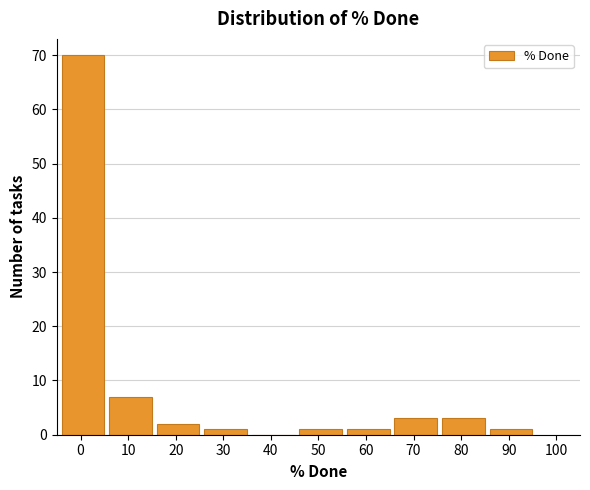

Reading right to left, what are all the values shown in this chart?

90=1	80=3	70=3	60=1	50=1	40=0	30=1	20=2	10=7	0=70